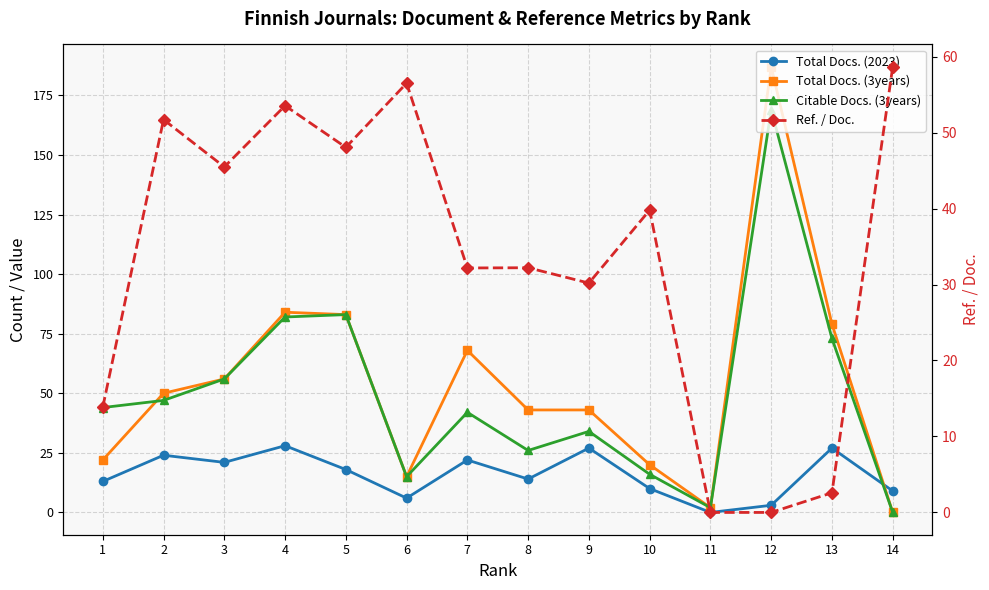

Between which two adjacent categories do Ref. / Doc. and Total Docs. (3years) first intersect?

1 and 2